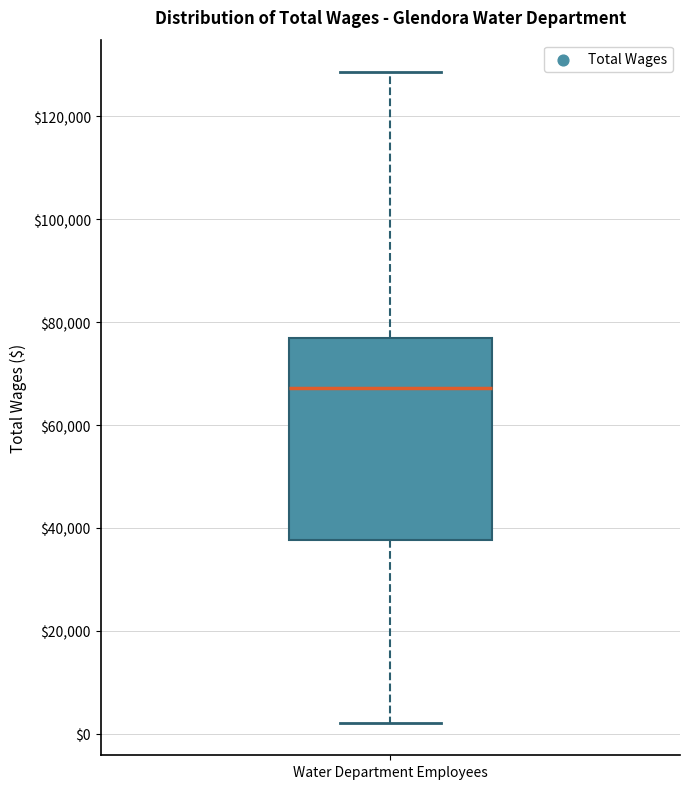

Where does the median line of the box for Water Department Employees sit on the y-axis? The values are not printed on the chart, so give them approximately, as read against the axis.

68000